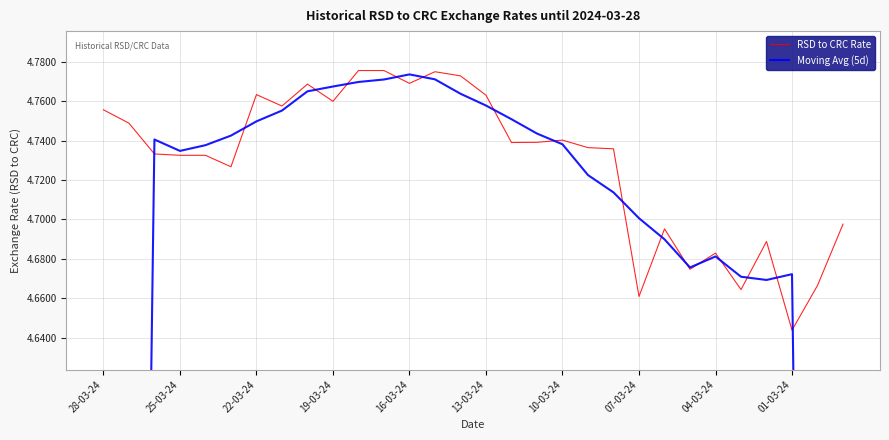

True or false: RSD to CRC Rate has a value of 6.3 at 13-03-24.

False